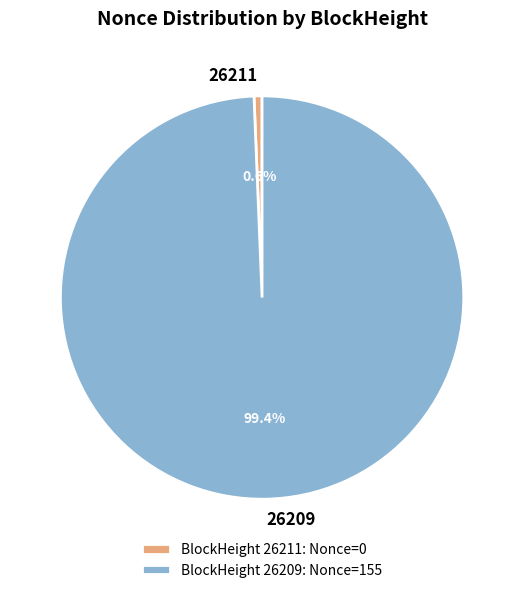

What is the total percentage of 26209 and 26211?

100.0%